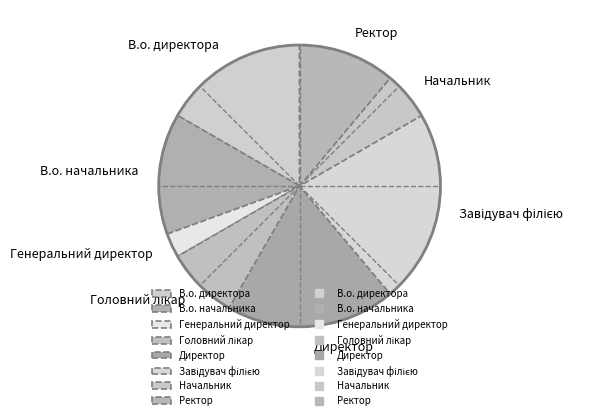

The Начальник slice represents 19% of the pie. True or false?

False